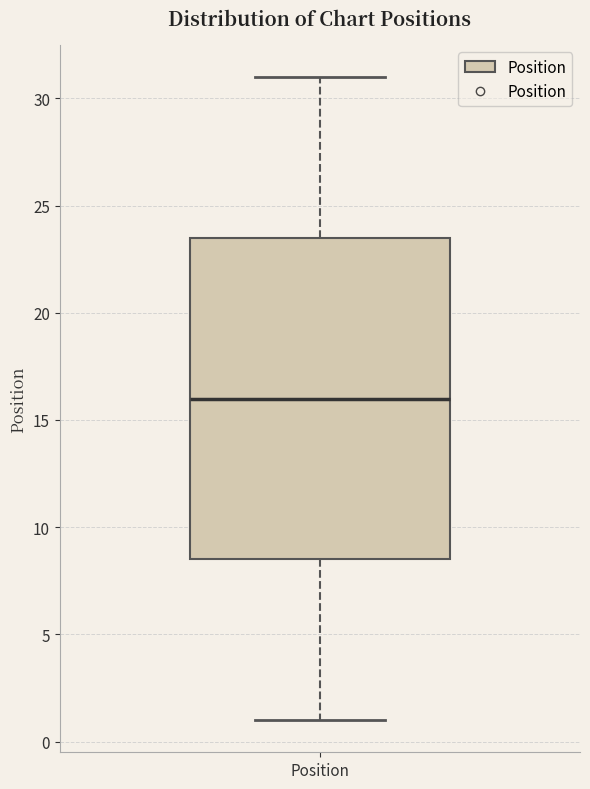

Transcribe this box plot: give where the median line is, the range the box spans, and where the two whiskers end, as read against the y-axis. The values are not printed on the chart, so give them approximately, as read against the axis.

median 16.0, box 8.5 to 23.5, whiskers 1.0 to 31.0